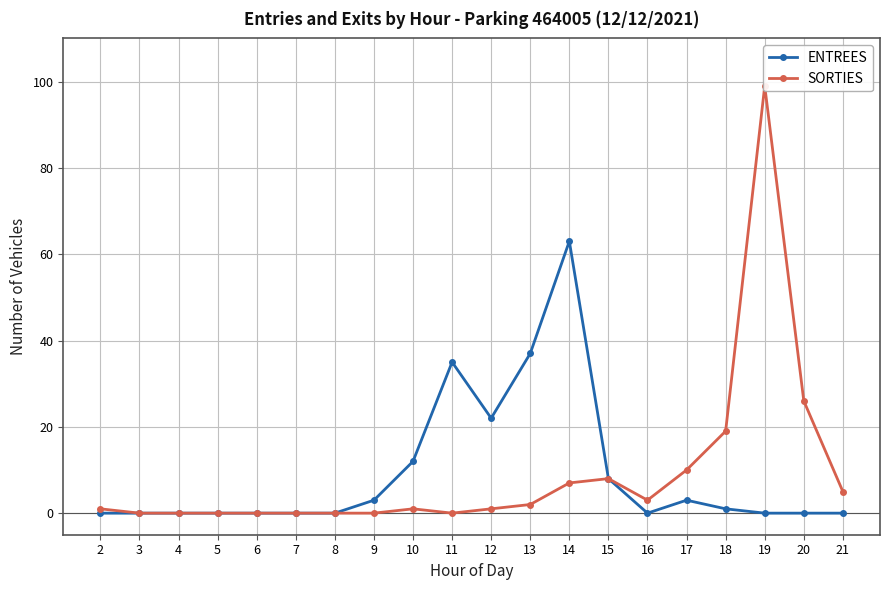

At which label does SORTIES reach its minimum?

3